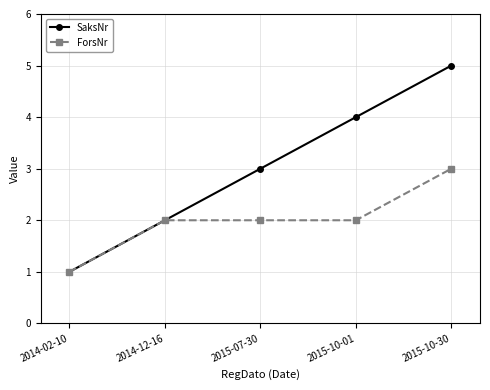

What are all the series names shown in the legend?

SaksNr, ForsNr